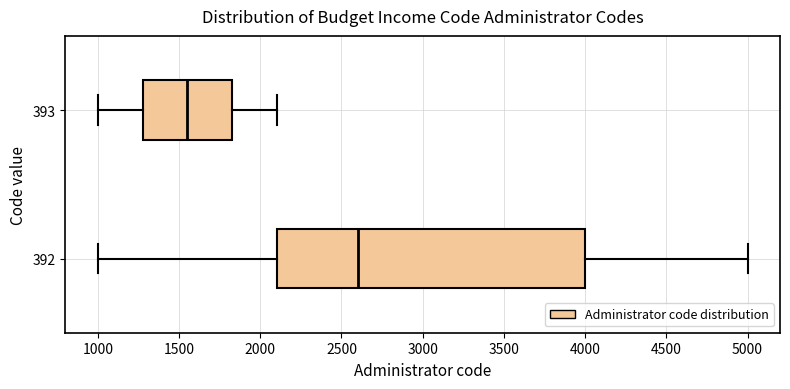

Which box is the widest, from its left edge to its right edge?

392